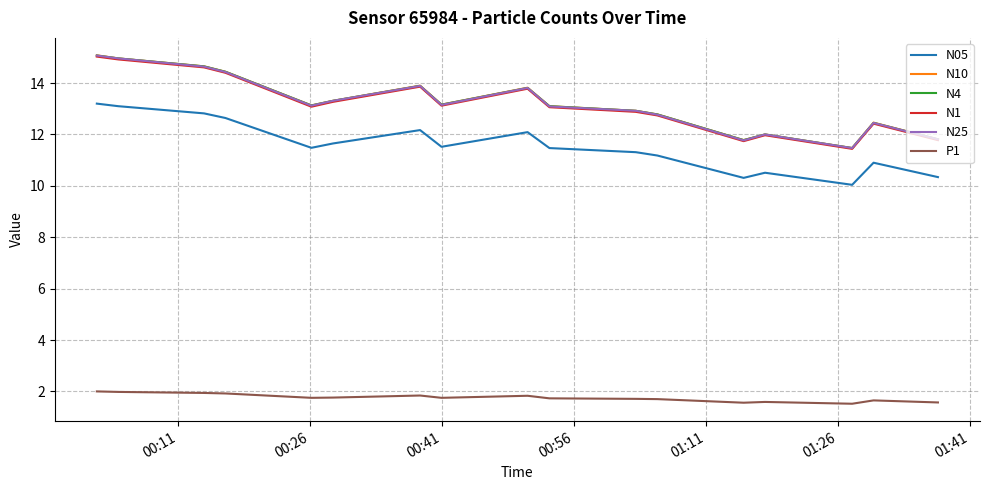

What is the minimum value for N05?

10.0